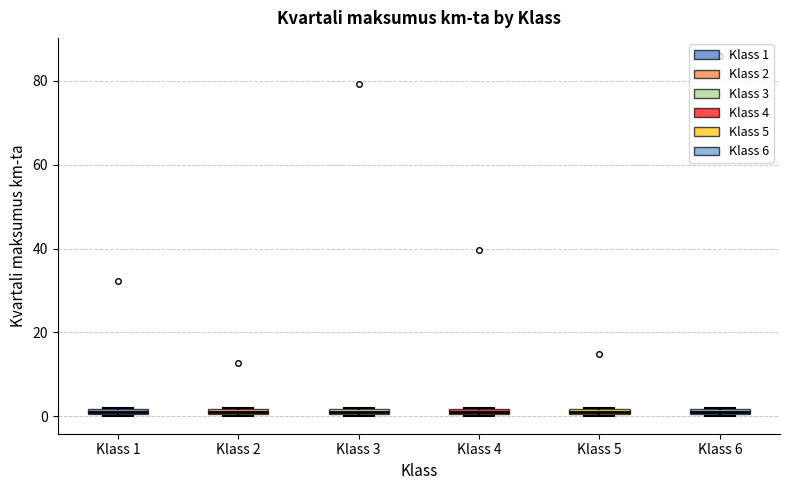

Where is the upper edge of the box for Klass 1 on the y-axis? The values are not printed on the chart, so give them approximately, as read against the axis.

2